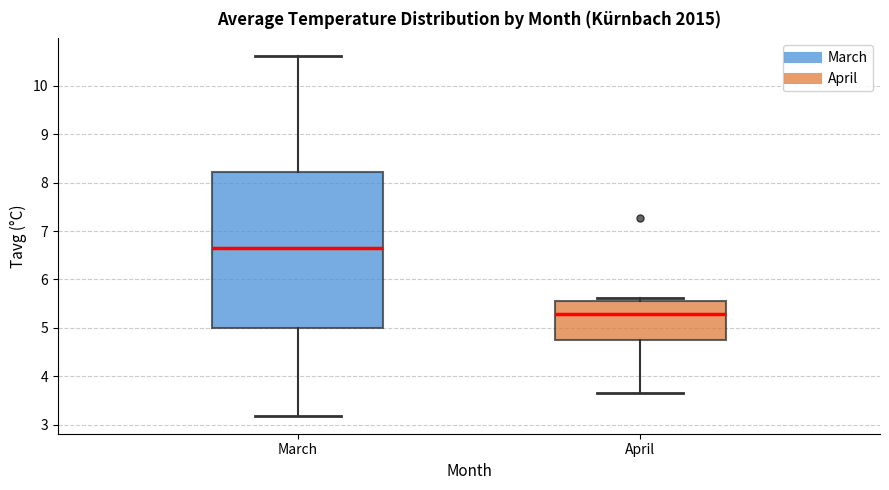

Which box has the lowest median line?

April